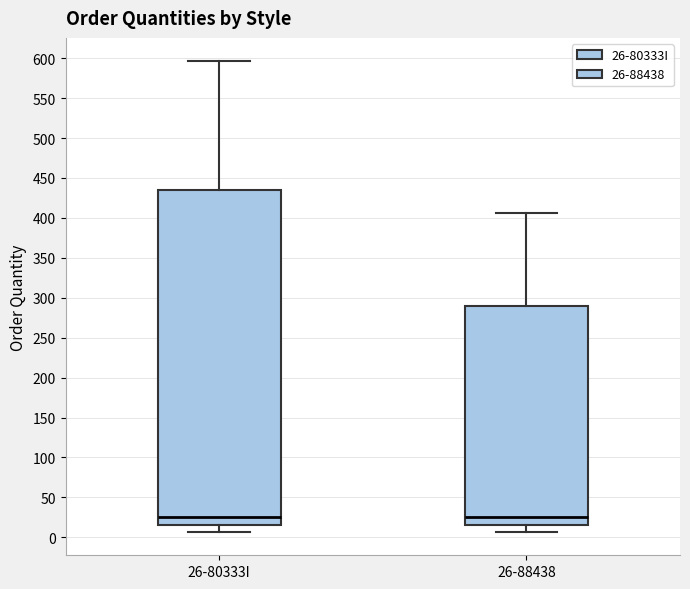

Where does the upper whisker of the box for 26-88438 end on the y-axis? The values are not printed on the chart, so give them approximately, as read against the axis.

405